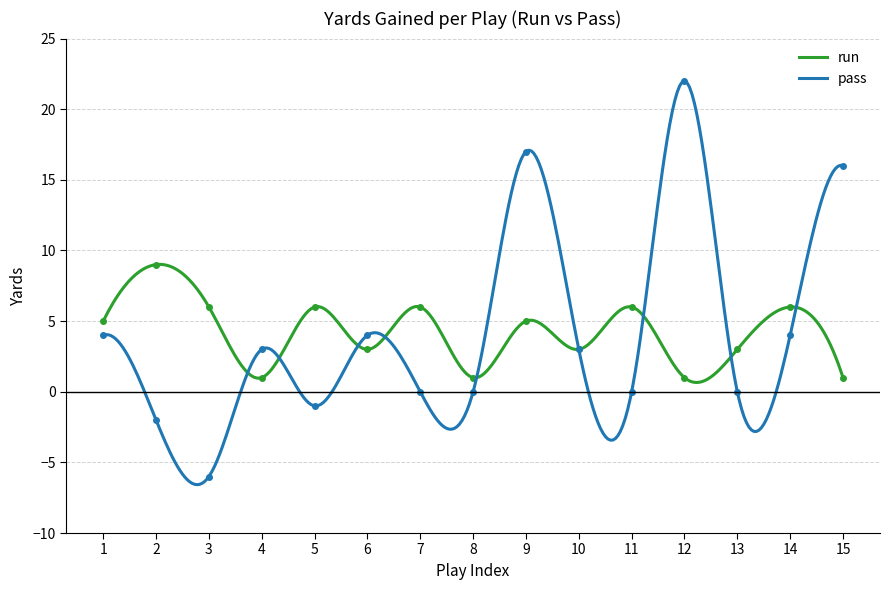

What is the difference between the pass values at 6 and 8?

4